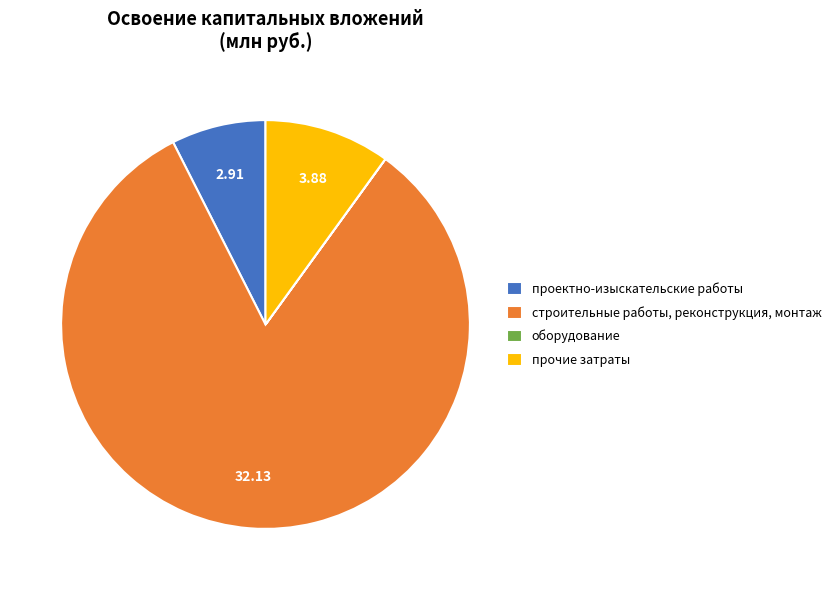

What is the largest slice in the pie chart?

строительные работы, реконструкция, монтаж